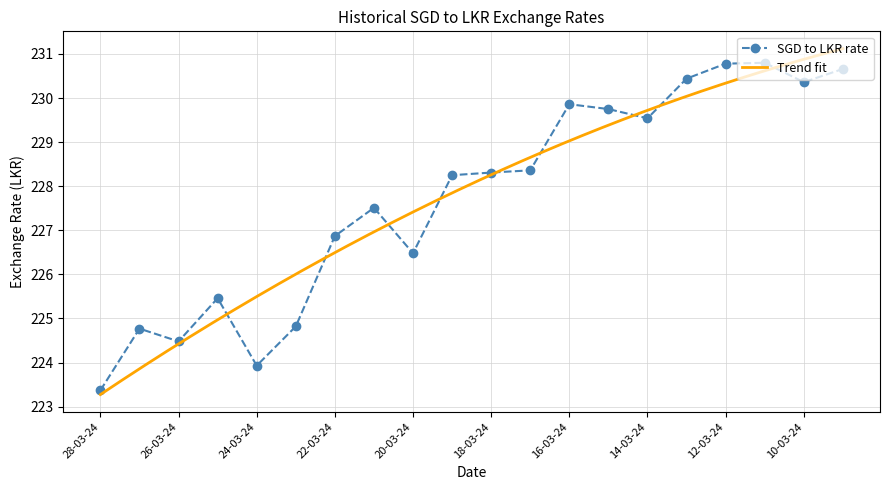

True or false: there are more than 1 points higher than both neighbors.

True